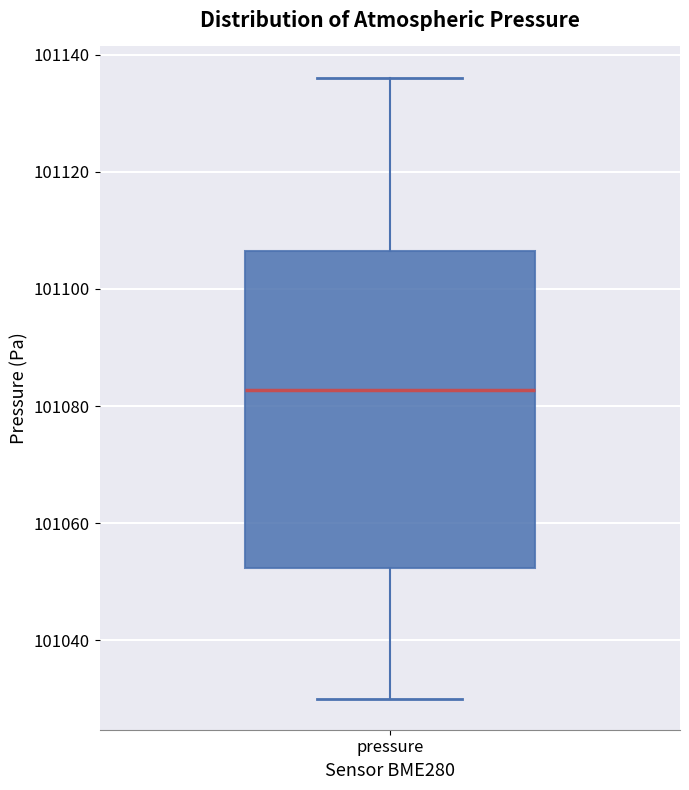

Read this box plot against the y-axis: the position of the median line, the range covered by the box, and the ends of both whiskers. The values are not printed on the chart, so give them approximately, as read against the axis.

median 101082, box 101052 to 101106, whiskers 101030 to 101136